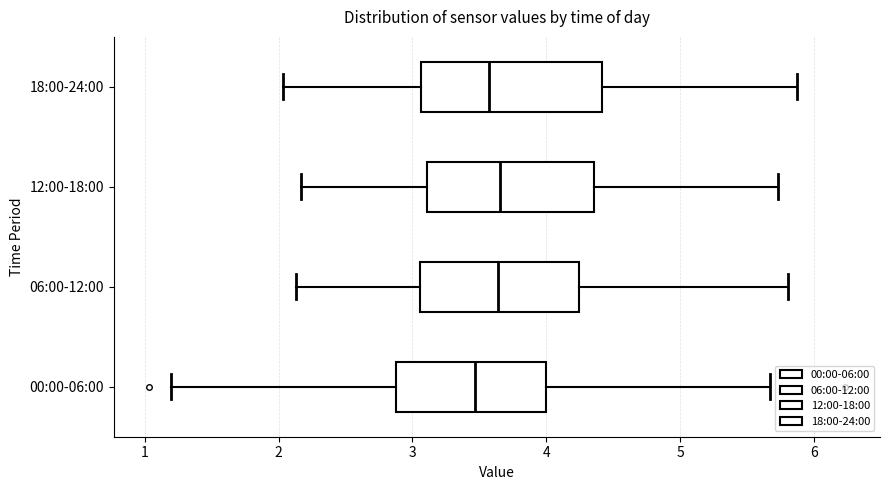

Reading bottom to top, transcribe this box plot: for each box, give where its median line is, the range the box spans, and where its two whiskers end, as read against the x-axis. The values are not printed on the chart, so give them approximately, as read against the axis.

00:00-06:00: median 3.5, box 2.9 to 4.0, whiskers 1.2 to 5.7
06:00-12:00: median 3.6, box 3.1 to 4.2, whiskers 2.1 to 5.8
12:00-18:00: median 3.7, box 3.1 to 4.4, whiskers 2.2 to 5.7
18:00-24:00: median 3.6, box 3.1 to 4.4, whiskers 2.0 to 5.9